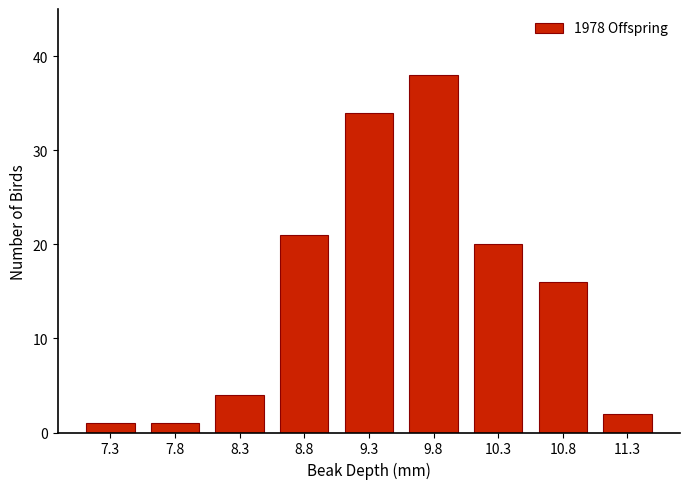

Reading right to left, transcribe all the data shown in this chart.

11.3=2	10.8=16	10.3=20	9.8=38	9.3=34	8.8=21	8.3=4	7.8=1	7.3=1